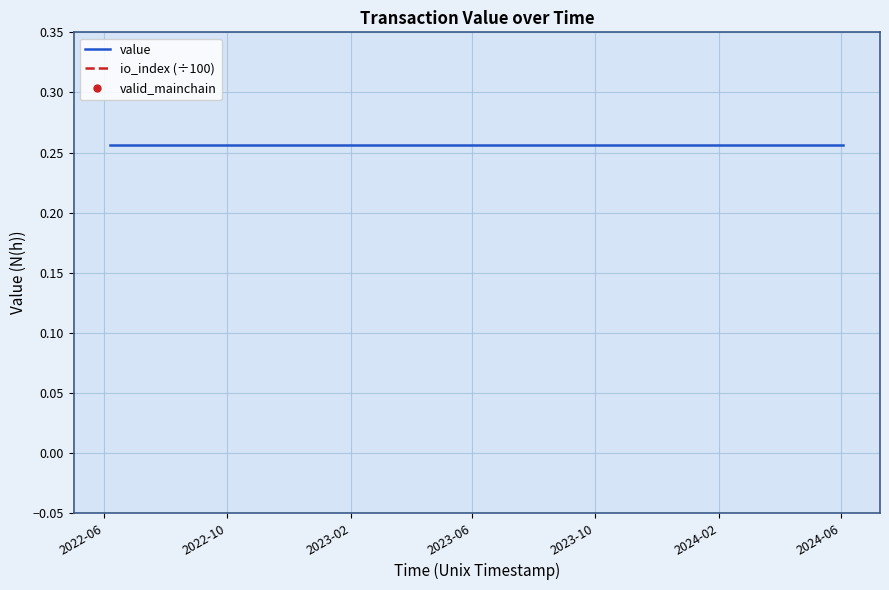

Which series has the largest range (max minus min)?

value